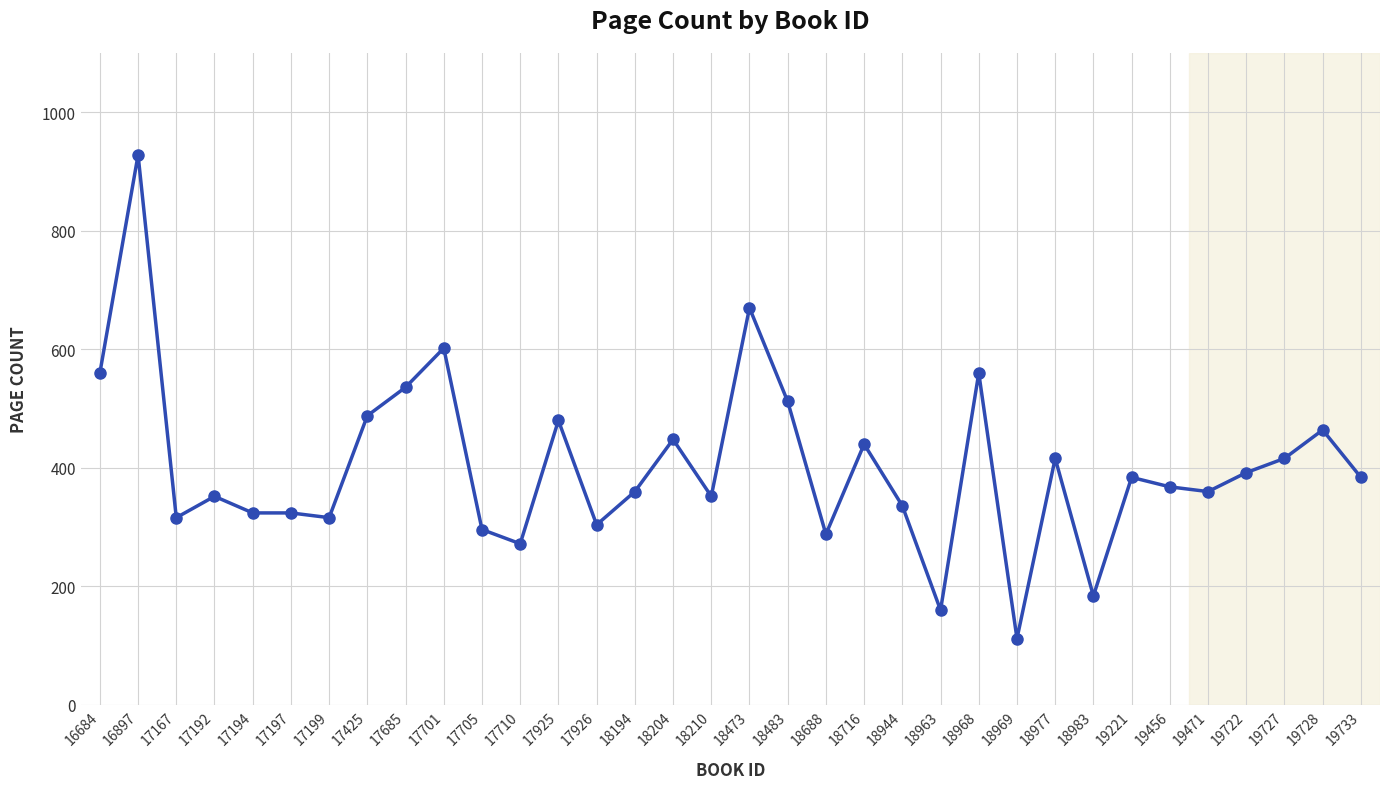

Is it true that the value at 18968 is 560?

True